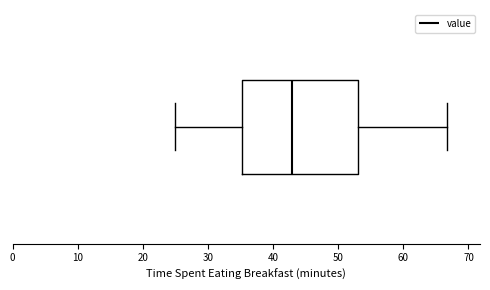

Where is the right edge of the box on the x-axis? The values are not printed on the chart, so give them approximately, as read against the axis.

53